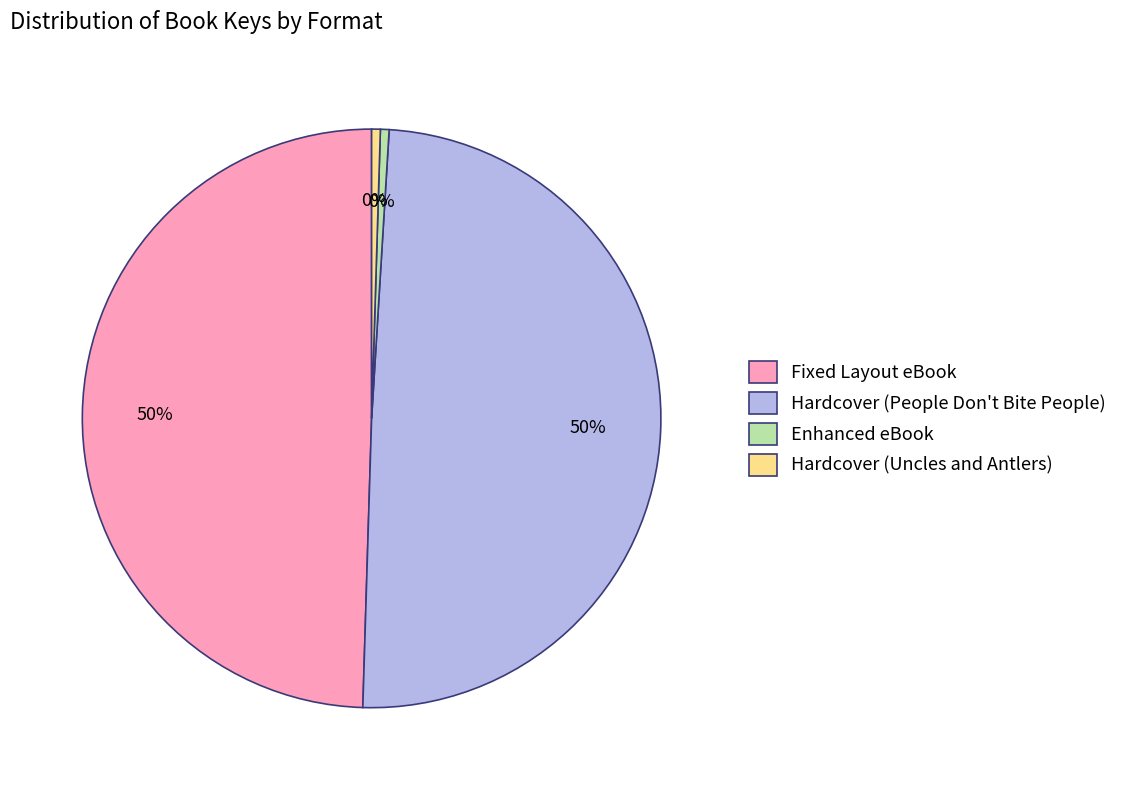

Does any single category account for the majority?

No